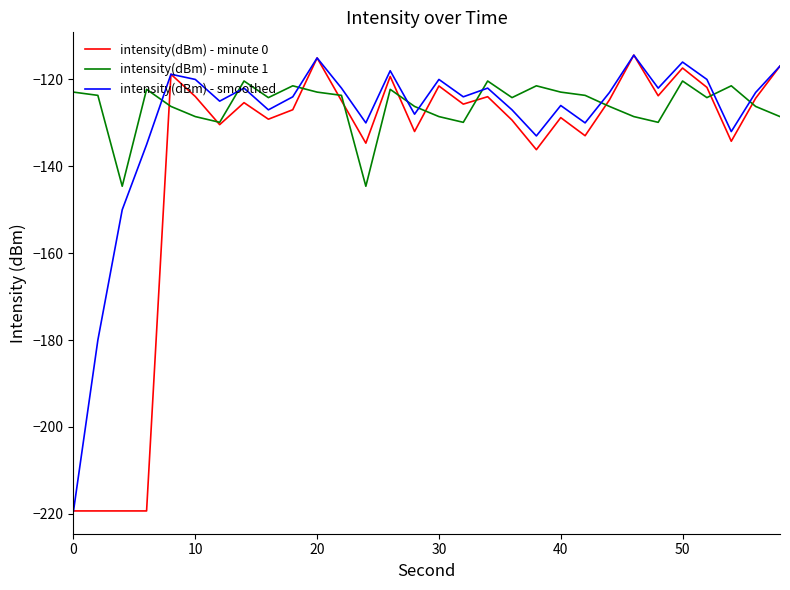

True or false: intensity(dBm) - minute 1 has more than 2 points higher than both neighbors.

True